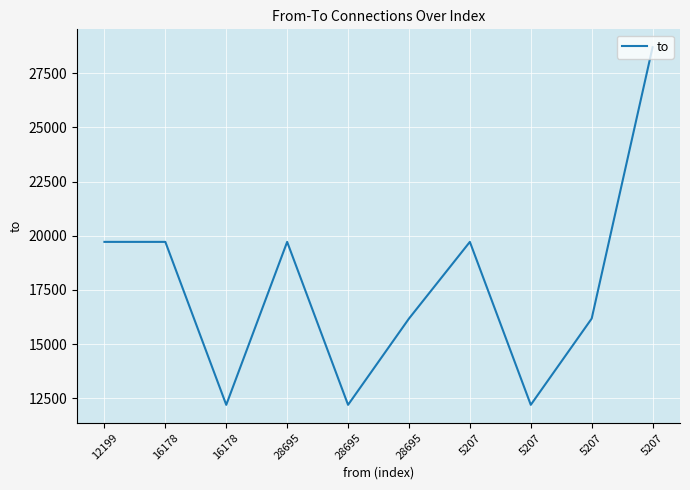

What is the difference between the second highest and second lowest values?

7517